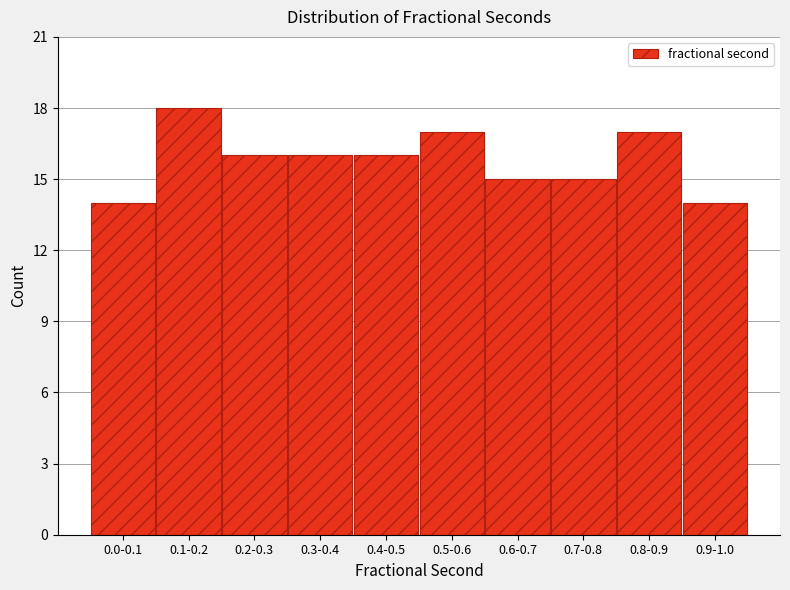

Reading right to left, transcribe all the data shown in this chart.

0.9-1.0=14	0.8-0.9=17	0.7-0.8=15	0.6-0.7=15	0.5-0.6=17	0.4-0.5=16	0.3-0.4=16	0.2-0.3=16	0.1-0.2=18	0.0-0.1=14